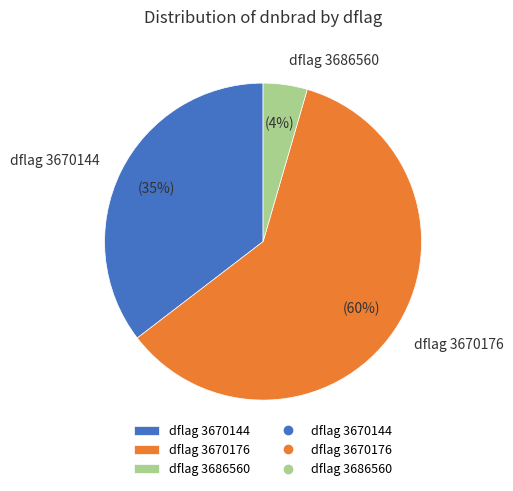

The dflag 3670144 slice represents 35% of the pie. True or false?

True